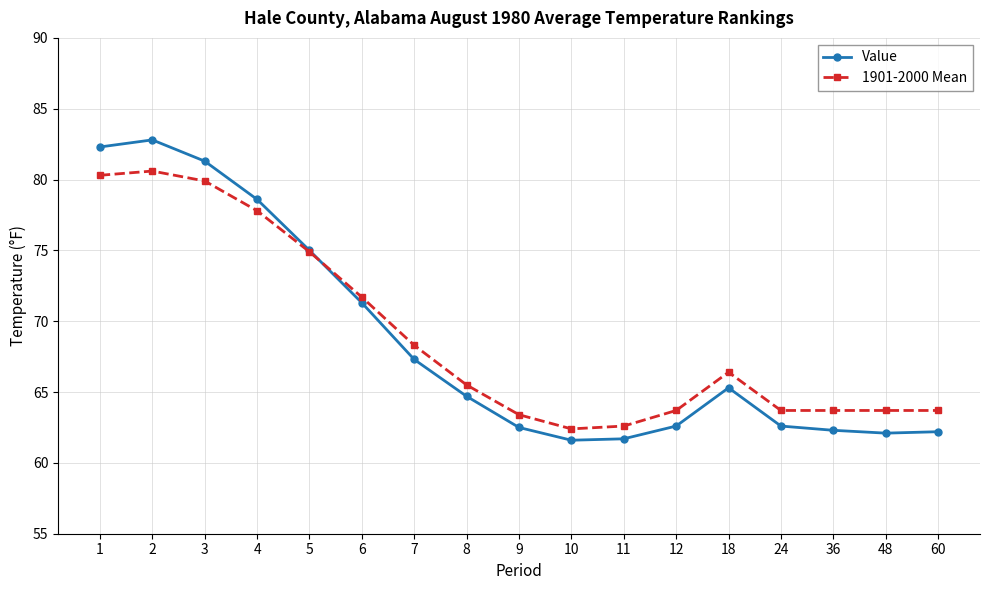

The Value series shows 29.3 at 7. True or false?

False